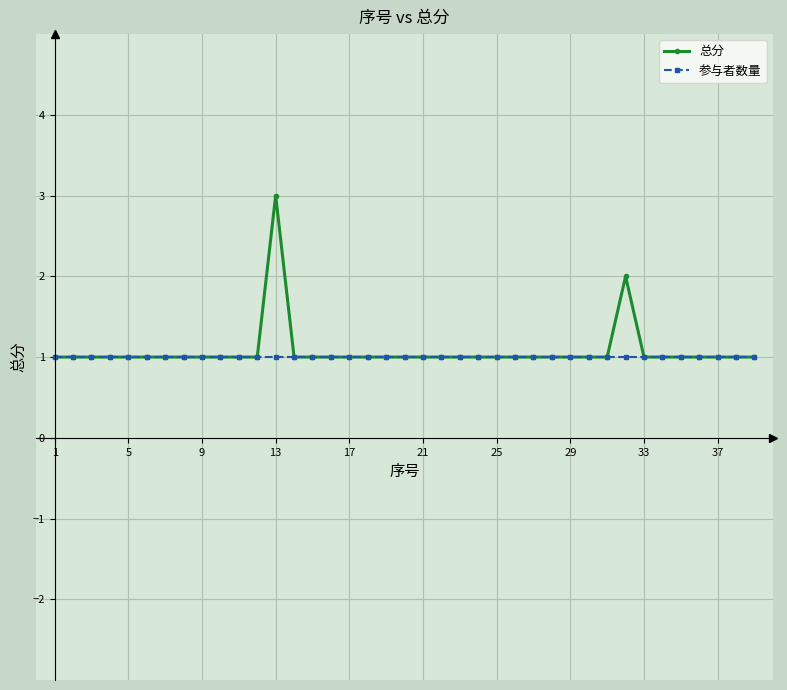

List the series in order of their peak value, highest first.

总分, 参与者数量